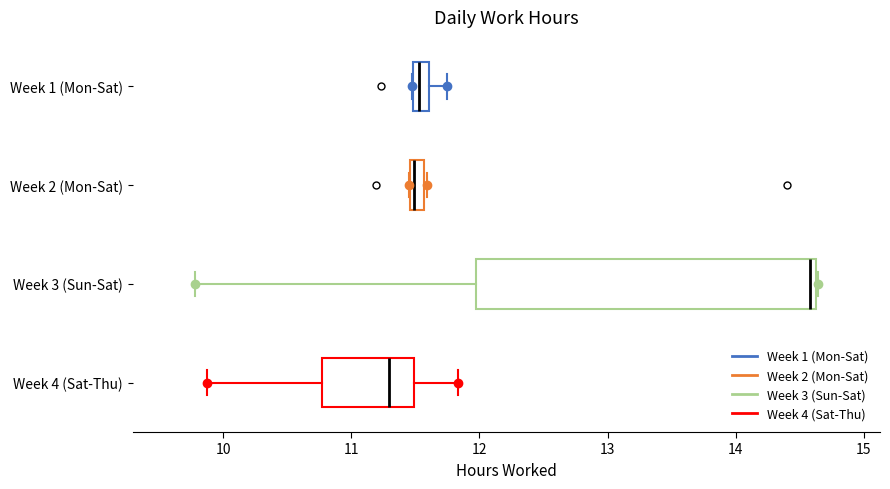

Where is the left edge of the box for Week 1 (Mon-Sat) on the x-axis? The values are not printed on the chart, so give them approximately, as read against the axis.

11.5